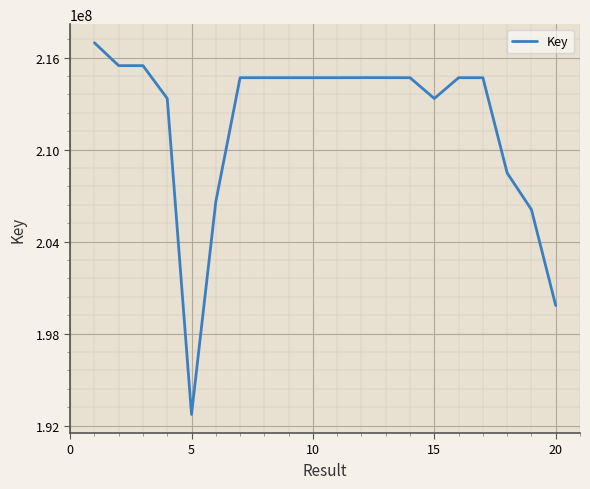

What is the greatest value displayed?

216967742